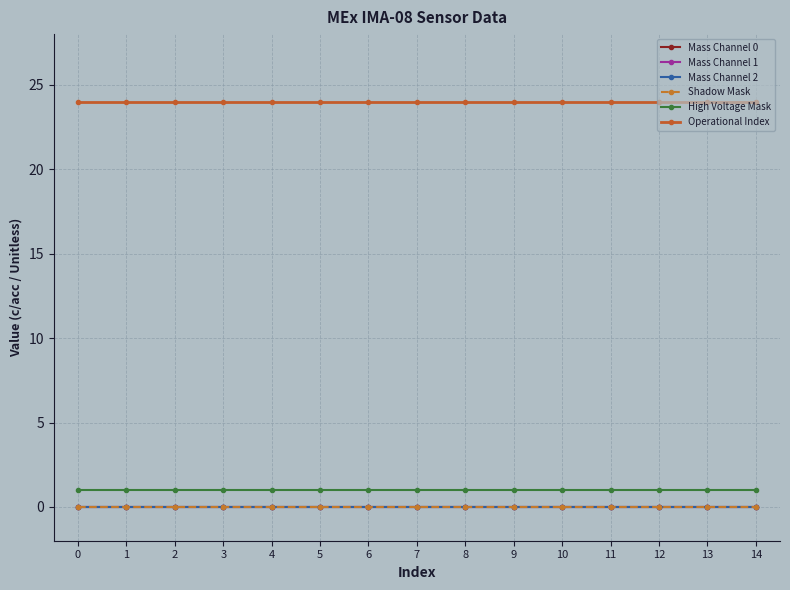

What is the difference between the highest and lowest values at 13?

24